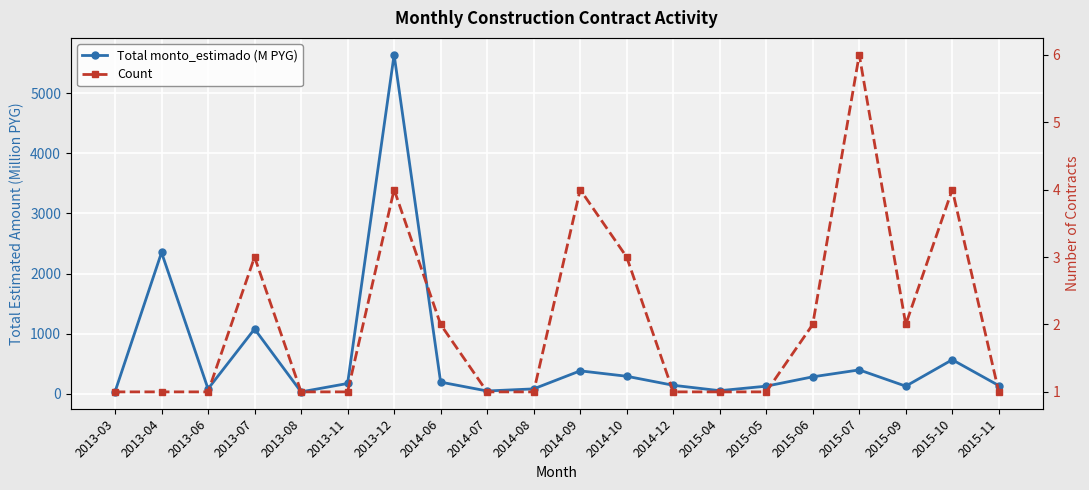

List the series in order of their overall mean, lowest first.

Count, Total monto_estimado (M PYG)